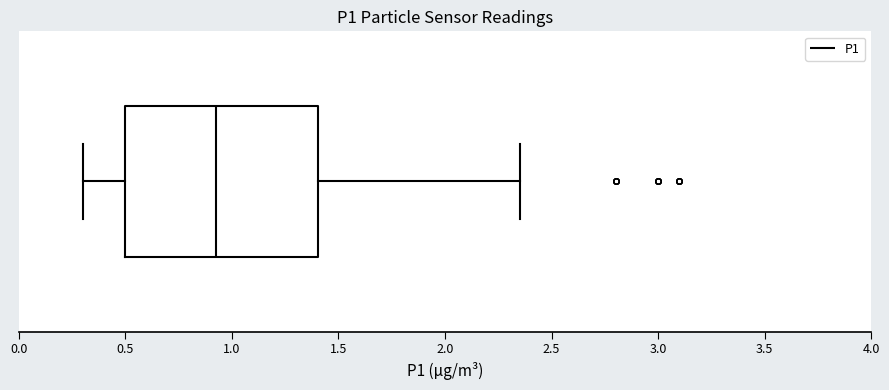

Transcribe this box plot: give where the median line is, the range the box spans, and where the two whiskers end, as read against the x-axis. The values are not printed on the chart, so give them approximately, as read against the axis.

median 0.95, box 0.50 to 1.40, whiskers 0.30 to 2.35